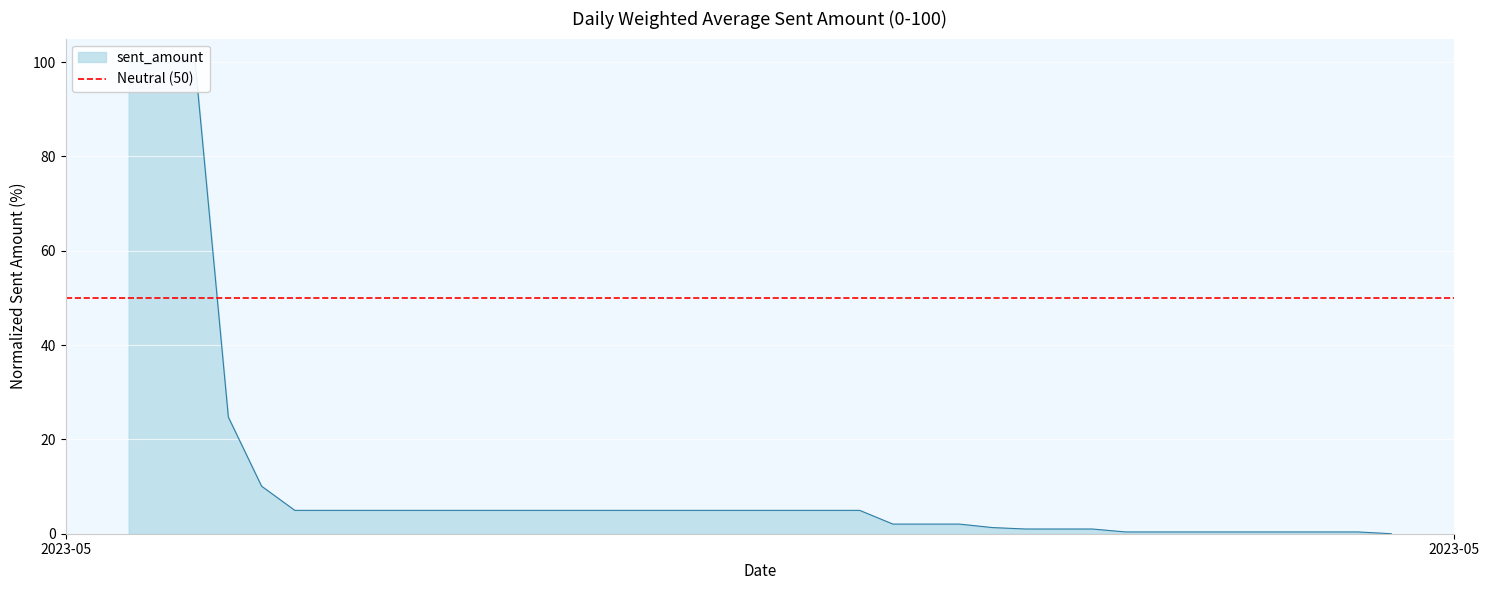

Count the number of categories in the chart.

39